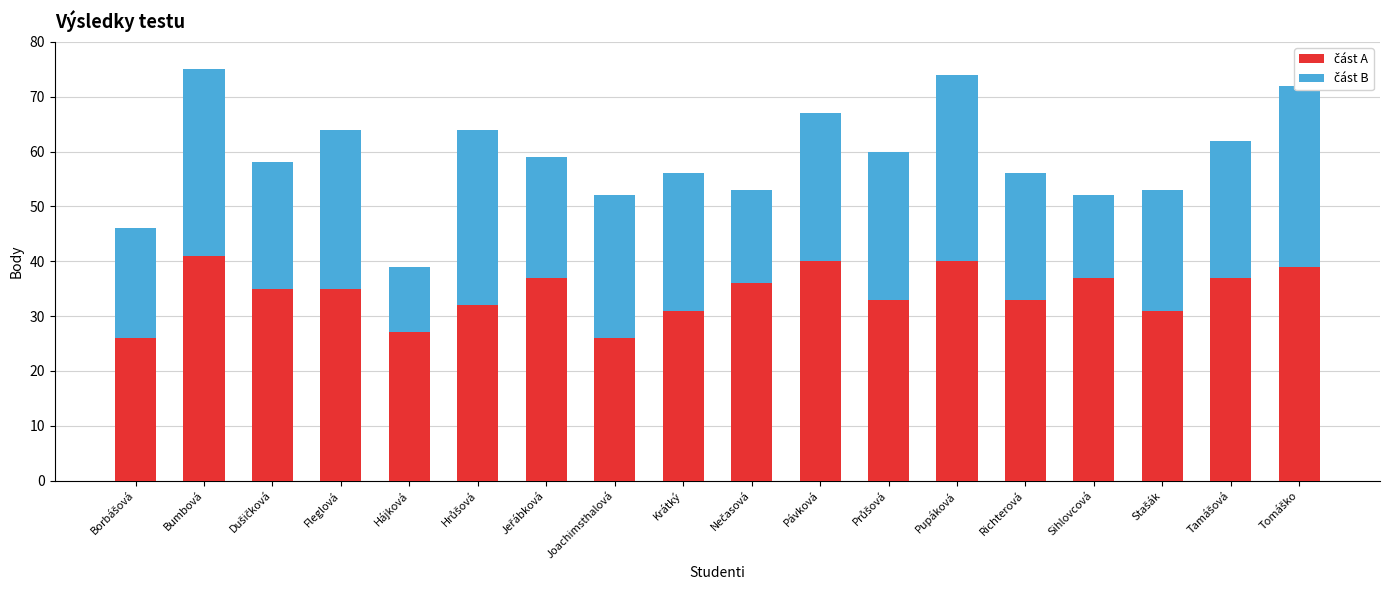

What is the total value across all series at Richterová?

56